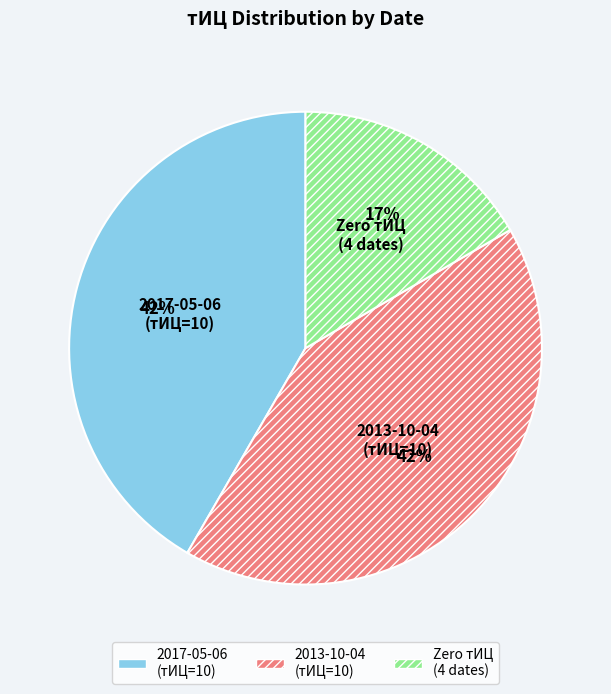

Do Zero тИЦ (4 dates) and 2013-10-04 (тИЦ=10) together represent more than half of the pie?

Yes